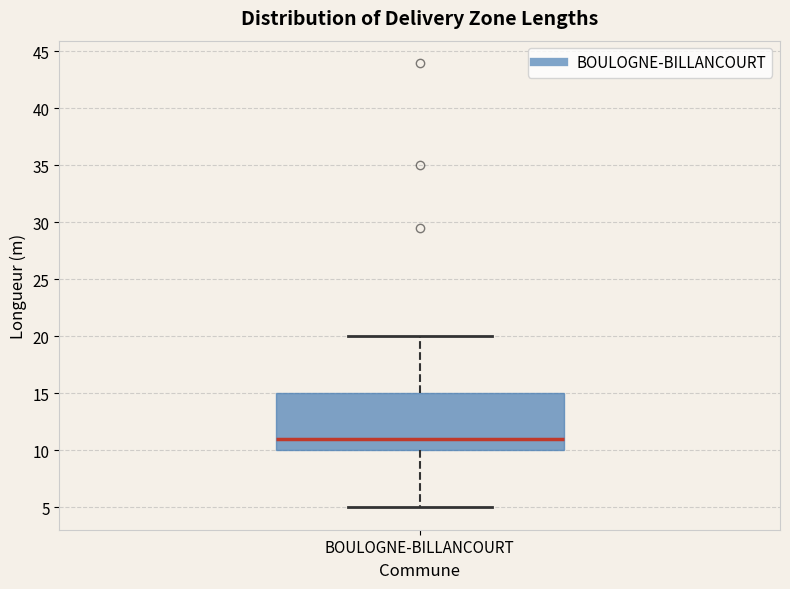

Read this box plot against the y-axis: the position of the median line, the range covered by the box, and the ends of both whiskers. The values are not printed on the chart, so give them approximately, as read against the axis.

median 11, box 10 to 15, whiskers 5 to 20